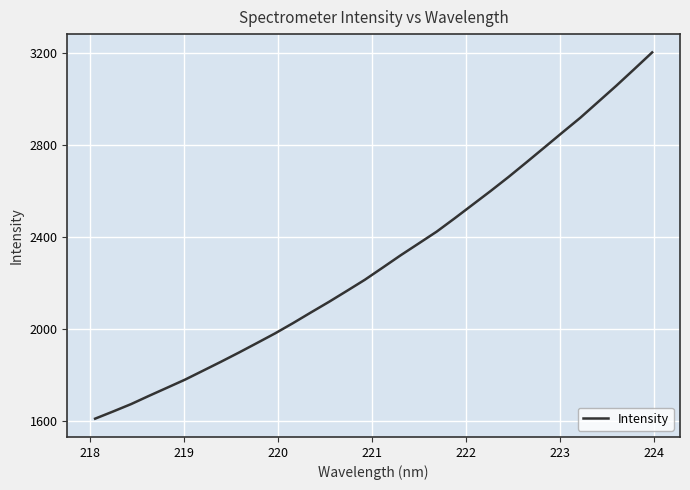

What is the difference between the maximum and minimum values?

1590.0